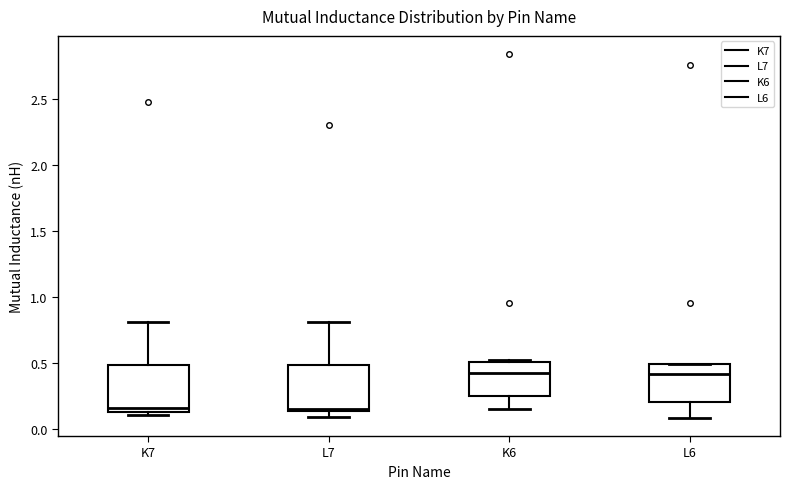

Reading left to right, read every box against the y-axis: the position of its median line, the range the box covers, and the ends of its whiskers. The values are not printed on the chart, so give them approximately, as read against the axis.

K7: median 0.15 (just above the box's lower edge), box 0.15 to 0.50, whiskers 0.10 to 0.80
L7: median 0.15 (just above the box's lower edge), box 0.15 to 0.50, whiskers 0.10 to 0.80
K6: median 0.45, box 0.25 to 0.50, whiskers 0.15 to 0.50
L6: median 0.40, box 0.20 to 0.50, whiskers 0.10 to 0.50